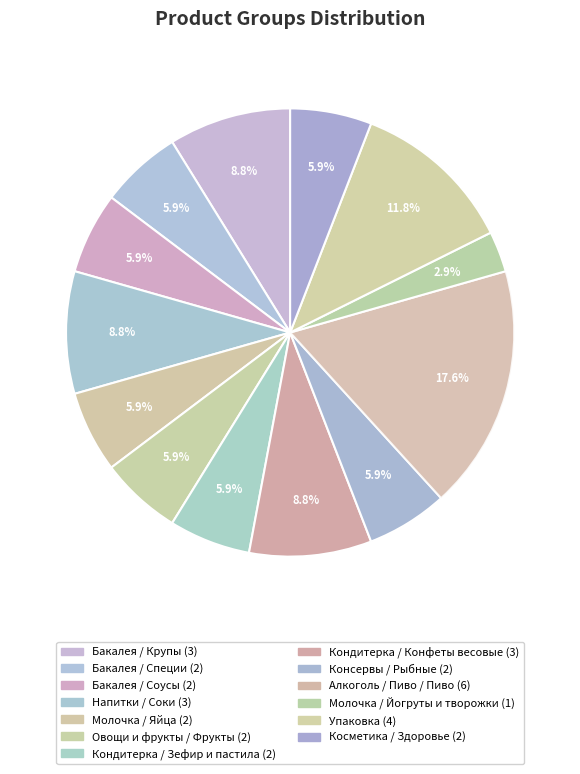

What is the change in value from Напитки / Соки to Косметика / Здоровье?

-1